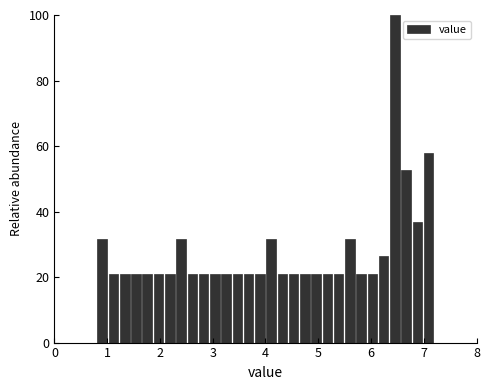

Around what value on the x-axis is the tallest bar? Give the approximate position of its centre, as read against the axis.

6.5